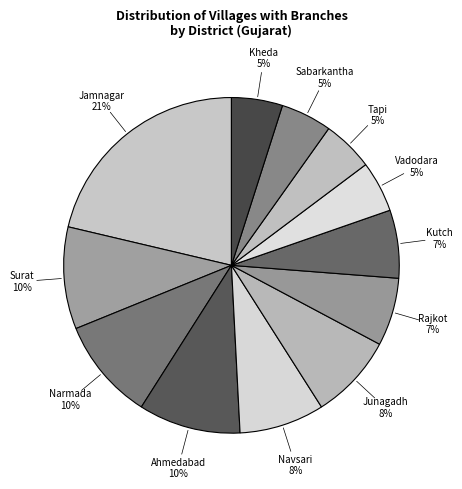

How many segments does this pie chart have?

12